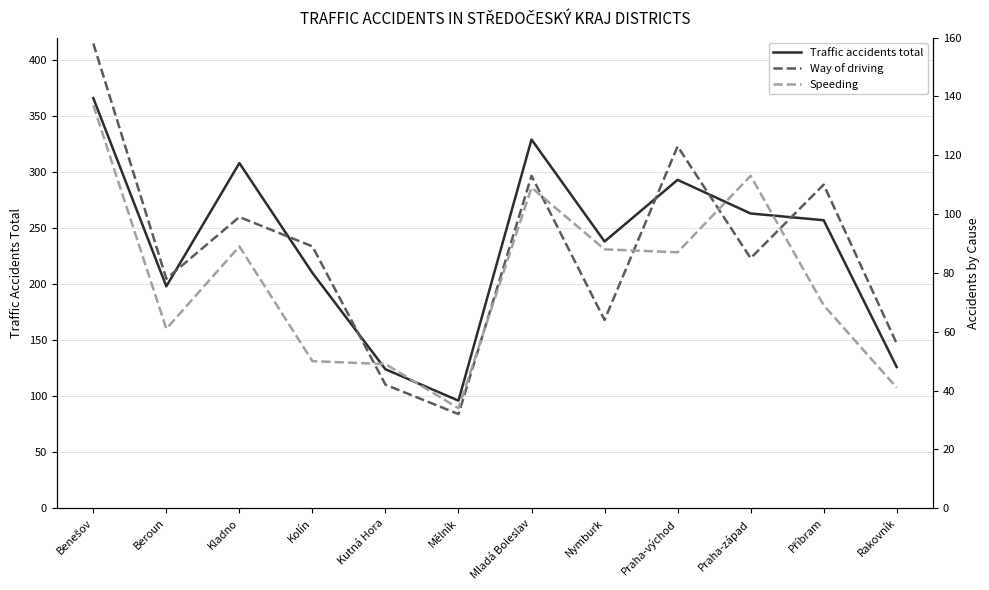

Reading right to left, transcribe all the data shown in this chart.

Traffic accidents total: 126	257	263	293	238	329	96	124	210	308	198	366
Way of driving: 56	110	85	123	64	113	32	42	89	99	78	158
Speeding: 41	69	113	87	88	109	34	49	50	89	61	137